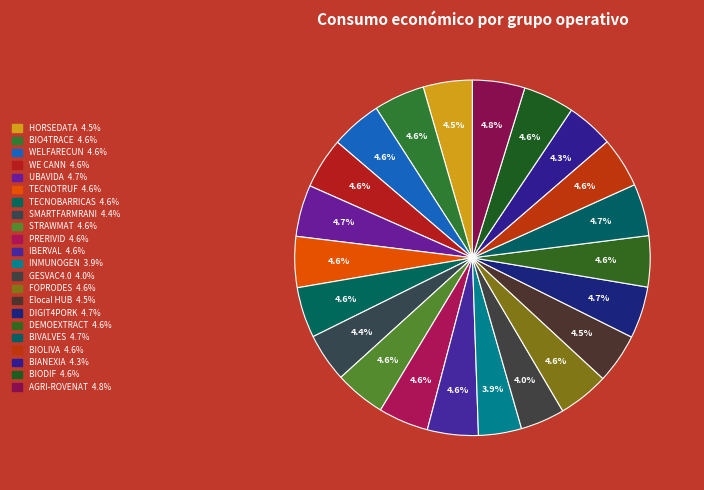

Is it true that Elocal HUB is 5% of the pie?

True